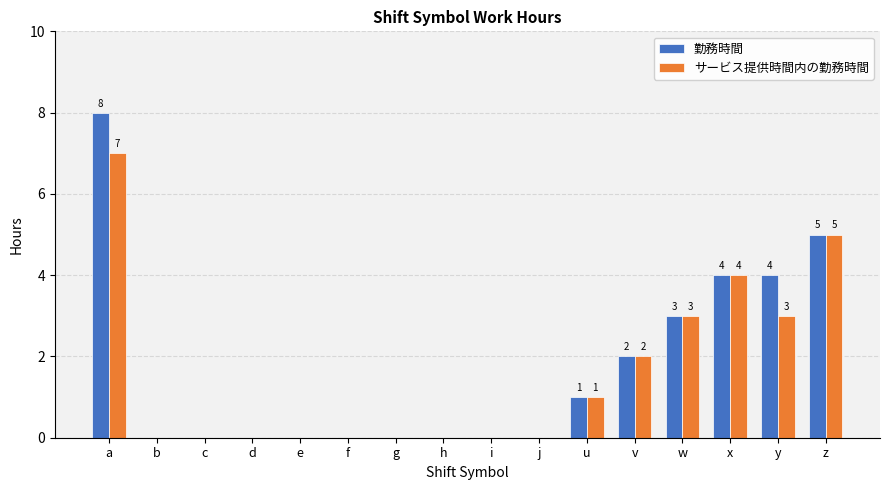

What is the maximum value shown in the chart?

8